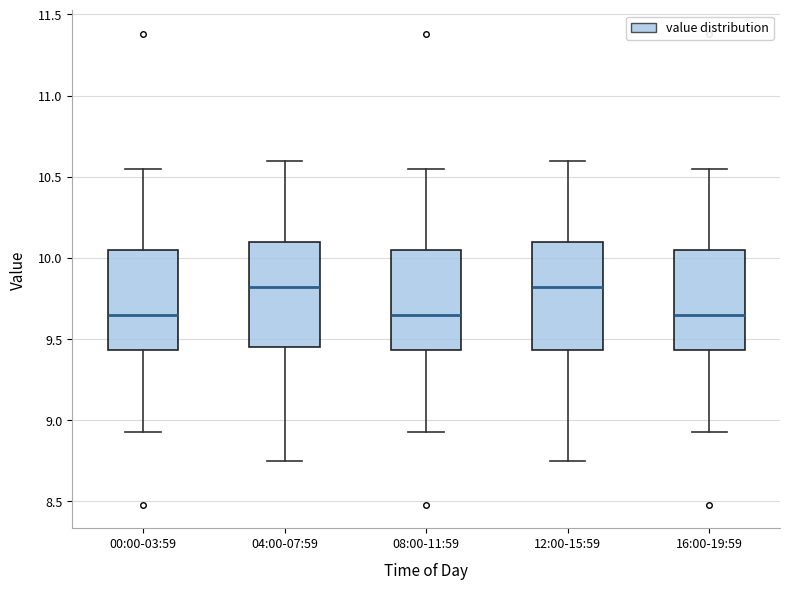

Reading left to right, read every box against the y-axis: the position of its median line, the range the box covers, and the ends of its whiskers. The values are not printed on the chart, so give them approximately, as read against the axis.

00:00-03:59: median 9.65, box 9.45 to 10.05, whiskers 8.95 to 10.55
04:00-07:59: median 9.80, box 9.45 to 10.10, whiskers 8.75 to 10.60
08:00-11:59: median 9.65, box 9.45 to 10.05, whiskers 8.95 to 10.55
12:00-15:59: median 9.80, box 9.45 to 10.10, whiskers 8.75 to 10.60
16:00-19:59: median 9.65, box 9.45 to 10.05, whiskers 8.95 to 10.55